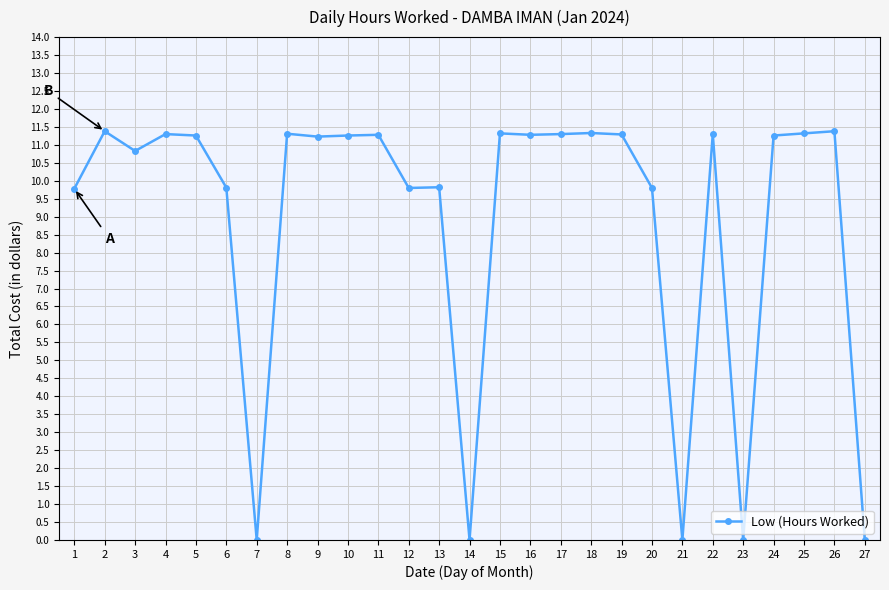

What is the sum of the values at 6 and 7?

9.8